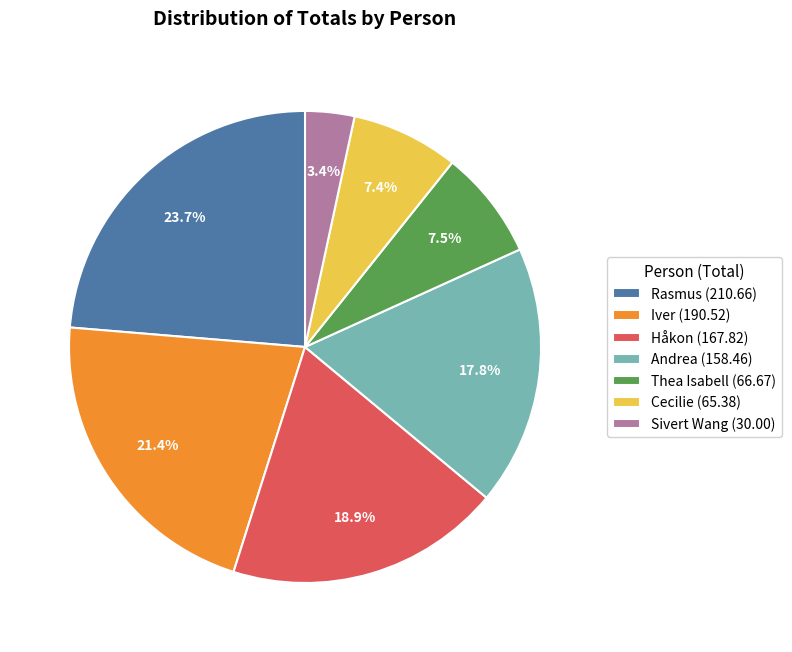

Do Sivert Wang and Iver together represent more than half of the pie?

No